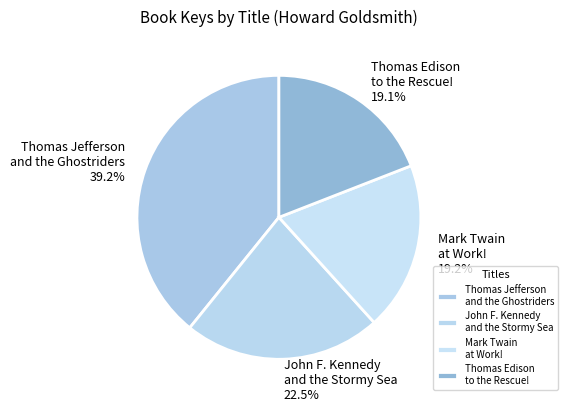

What is the ratio of the value at John F. Kennedy and the Stormy Sea to the value at Thomas Jefferson and the Ghostriders?

0.6